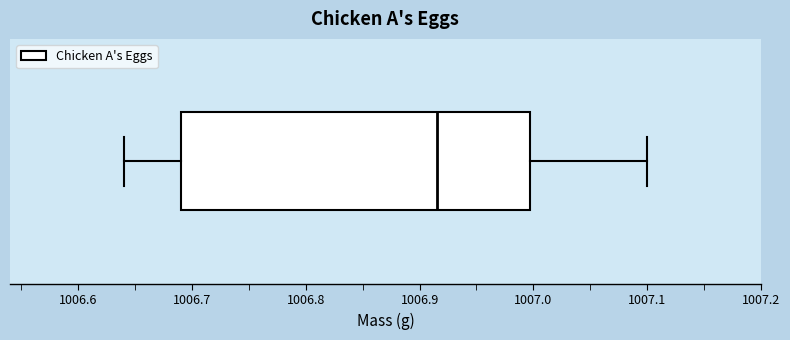

Where is the right edge of the box on the x-axis? The values are not printed on the chart, so give them approximately, as read against the axis.

1007.00